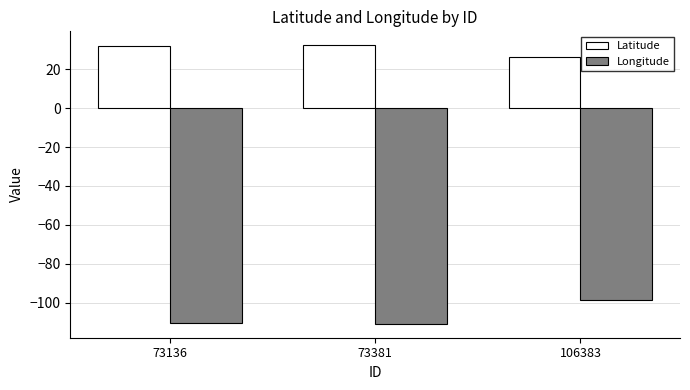

At 106383, list the series in order from largest to smallest.

Latitude, Longitude